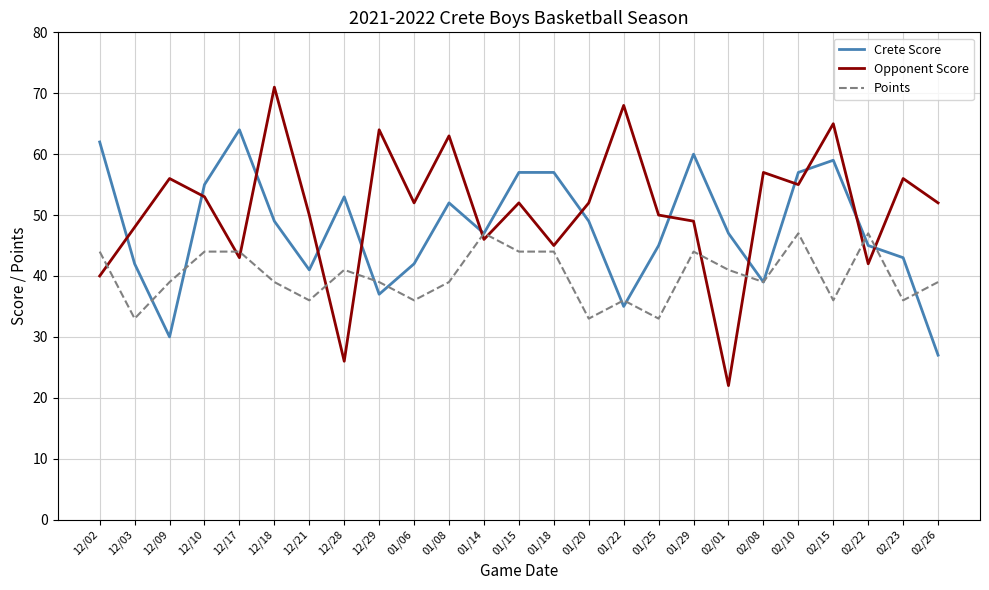

Which series has the largest range (max minus min)?

Opponent Score